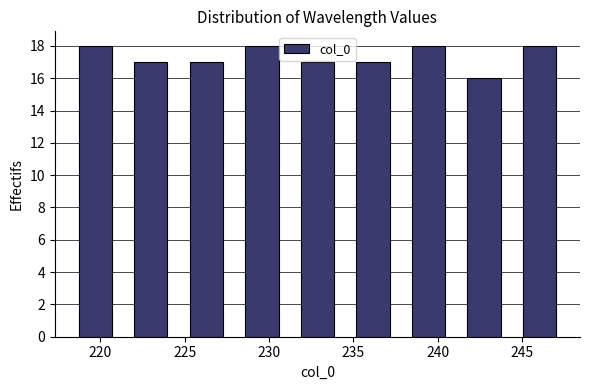

Reading left to right, transcribe this chart: for each bar, give the range it covers on the x-axis and its height. Neither the bar edges nor the heights are printed on the chart, so give them approximately, as read against the axes.

218.0 to 221.5: 18
221.5 to 224.5: 17
224.5 to 228.0: 17
228.0 to 231.0: 18
231.0 to 234.5: 17
234.5 to 238.0: 17
238.0 to 241.0: 18
241.0 to 244.5: 16
244.5 to 247.5: 18